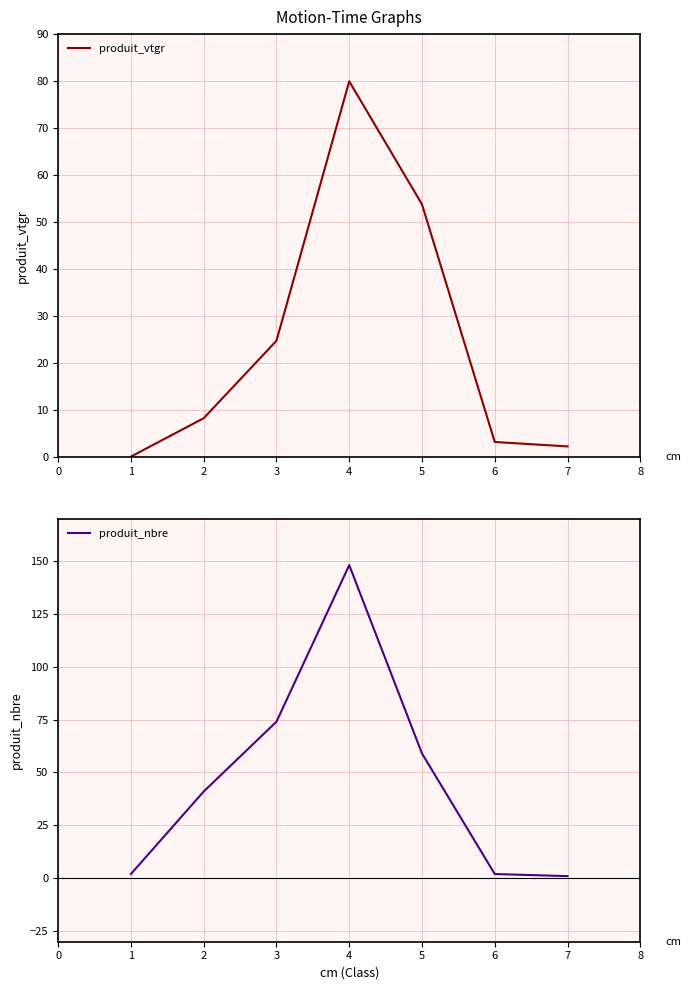

The produit_nbre series shows 59 at 5. True or false?

True